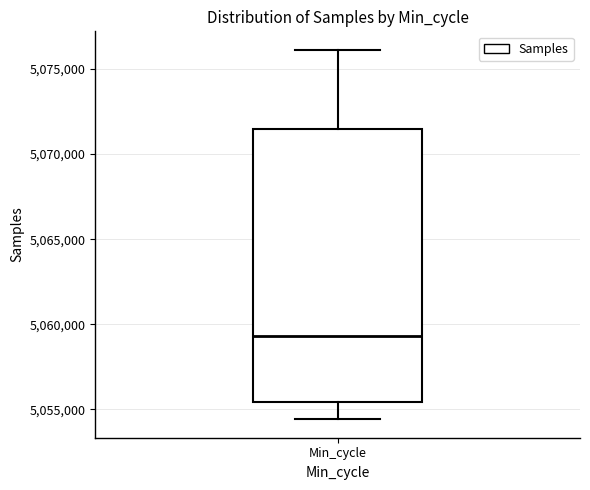

Read this box plot against the y-axis: the position of the median line, the range covered by the box, and the ends of both whiskers. The values are not printed on the chart, so give them approximately, as read against the axis.

median 5059500, box 5055500 to 5071500, whiskers 5054500 to 5076000